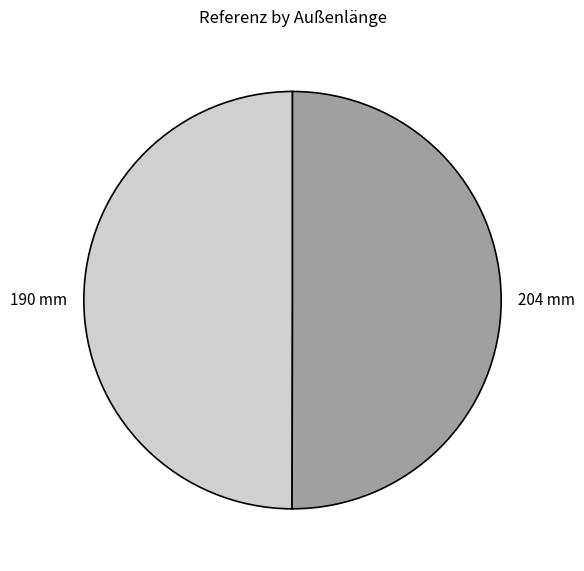

How many slices are in this pie chart?

2